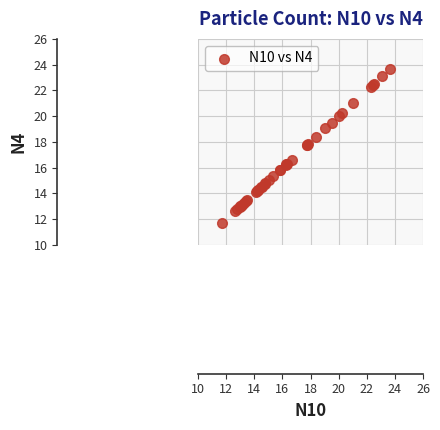

What Y value in the scatter plot is closest to 17?

16.6